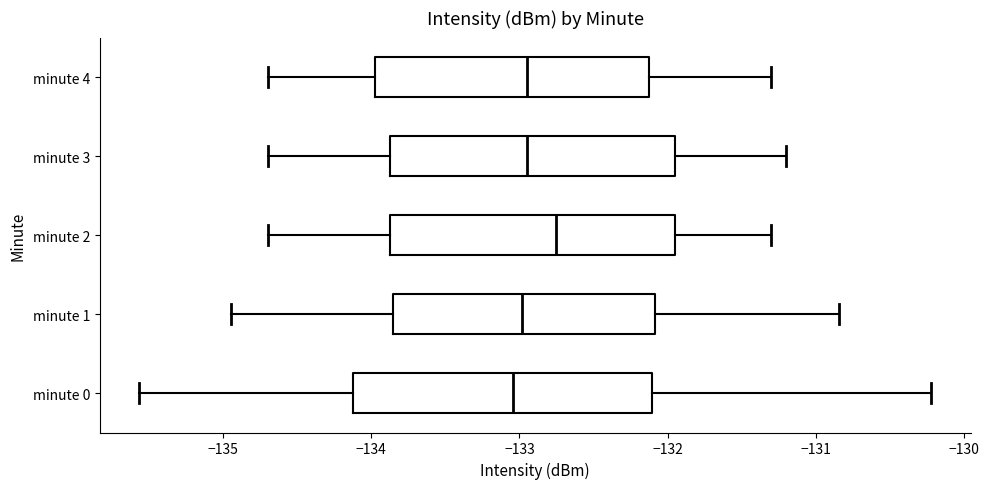

Where does the left whisker of the box for minute 1 end on the x-axis? The values are not printed on the chart, so give them approximately, as read against the axis.

-135.0